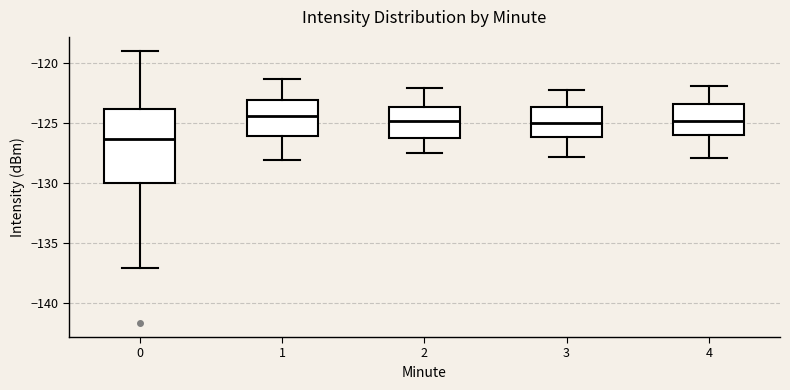

Where does the upper whisker of the box at x = 1 end on the y-axis? The values are not printed on the chart, so give them approximately, as read against the axis.

-121.5